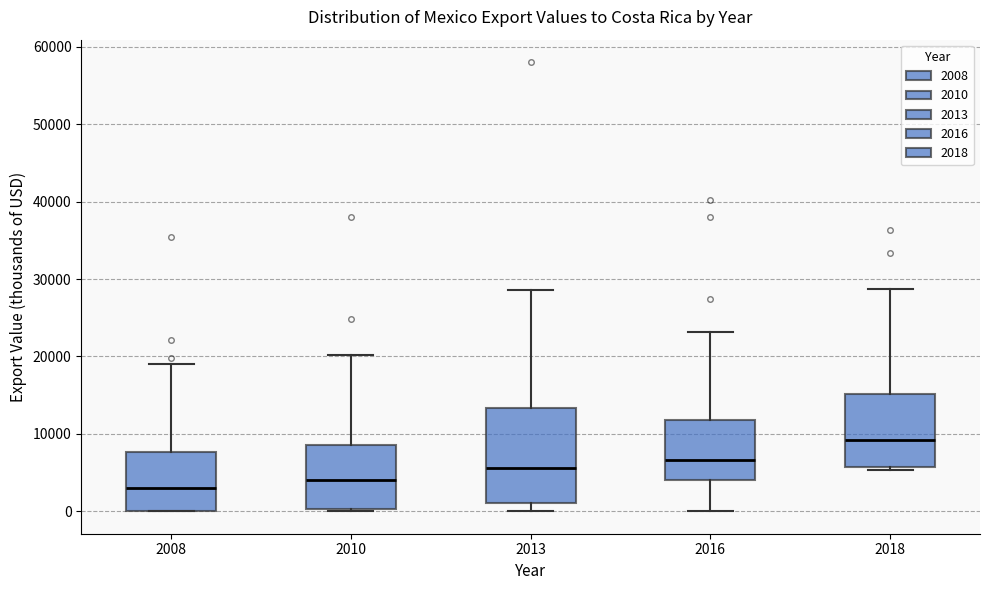

Reading left to right, transcribe this box plot: for each box, give where its median line is, the range the box spans, and where its two whiskers end, as read against the y-axis. The values are not printed on the chart, so give them approximately, as read against the axis.

2008: median 3000, box 0 to 8000, whiskers 0 to 19000
2010: median 4000, box 0 to 9000, whiskers 0 (just below the box's lower edge) to 20000
2013: median 6000, box 1000 to 13000, whiskers 0 to 29000
2016: median 7000, box 4000 to 12000, whiskers 0 to 23000
2018: median 9000, box 6000 to 15000, whiskers 5000 to 29000